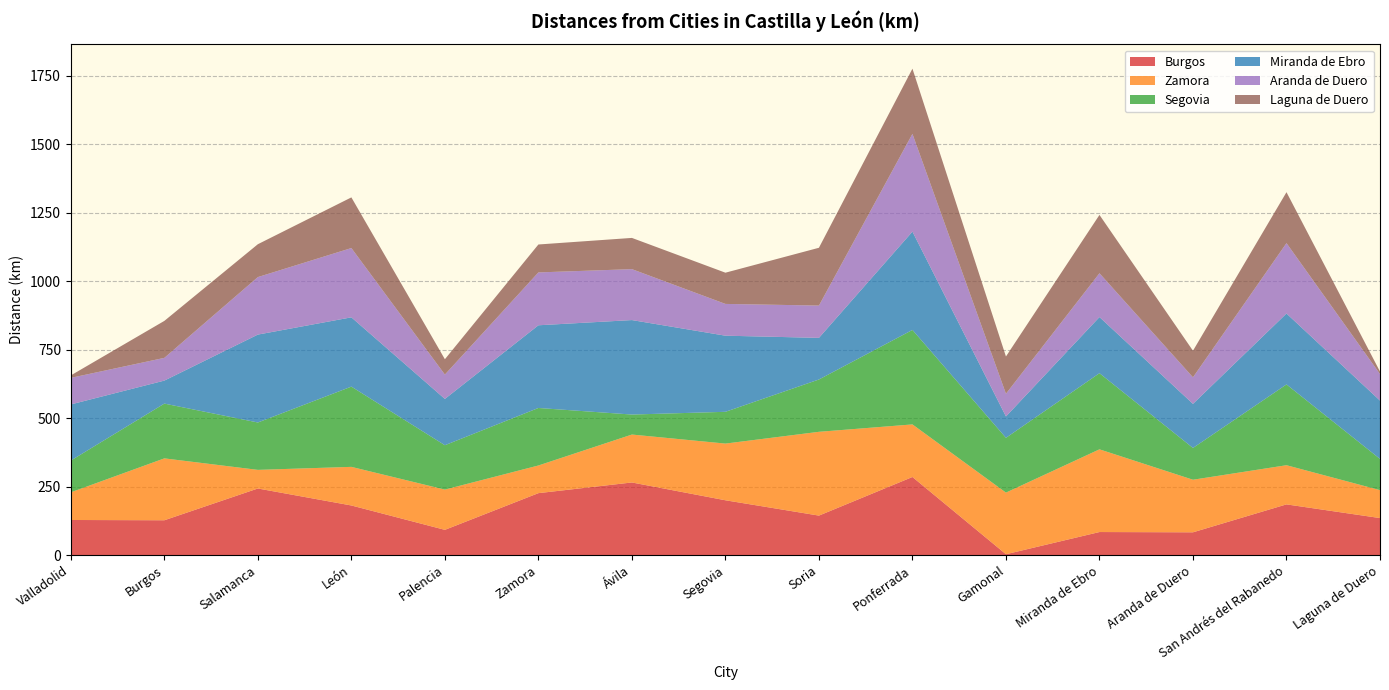

Reading right to left, transcribe all the data shown in this chart.

Burgos: 135	185	83	84	3	285	144	200	265	226	92	181	243	127	128
Zamora: 102	143	192	302	225	192	306	207	175	101	147	141	68	226	101
Segovia: 114	295	116	278	200	345	191	116	73	210	162	293	173	200	116
Miranda de Ebro: 213	259	161	205	78	359	152	278	345	302	169	253	321	84	205
Aranda de Duero: 97	257	97	160	83	357	118	116	186	193	89	253	210	83	97
Laguna de Duero: 9	186	97	213	136	238	211	114	114	102	56	185	120	135	9